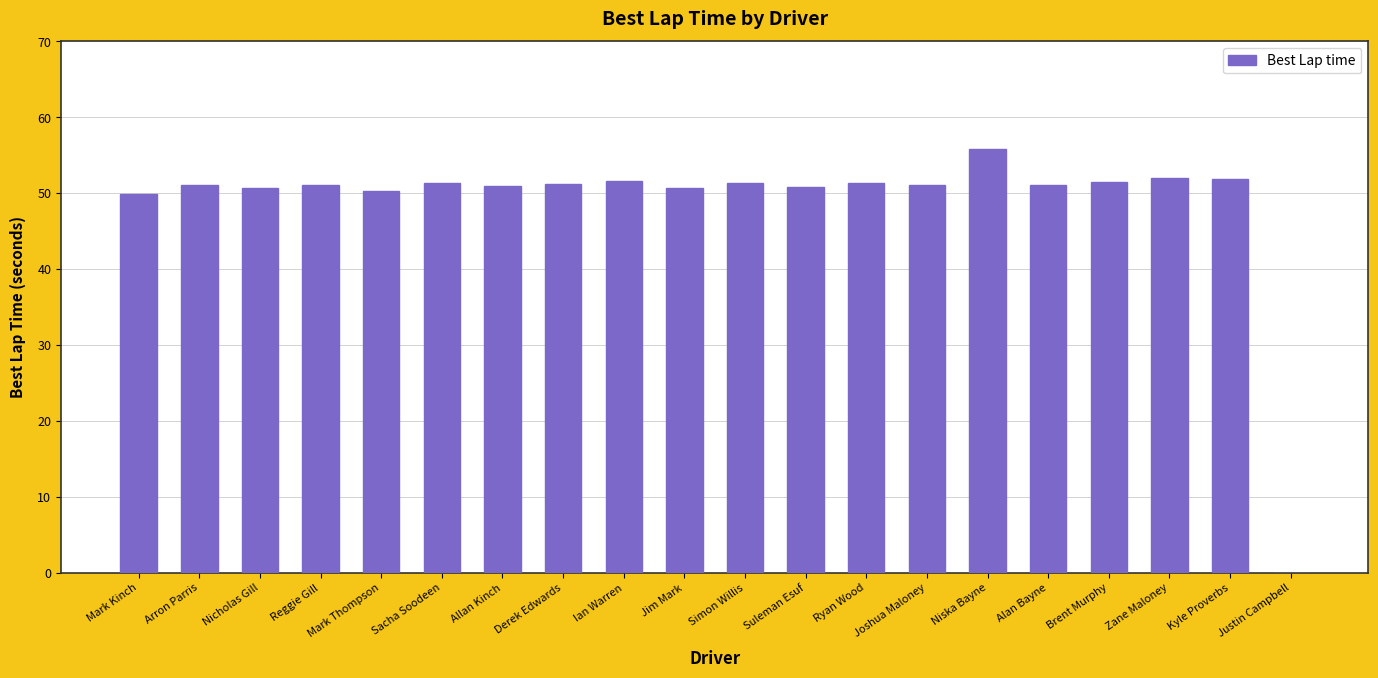

Count the number of data series in this chart.

1